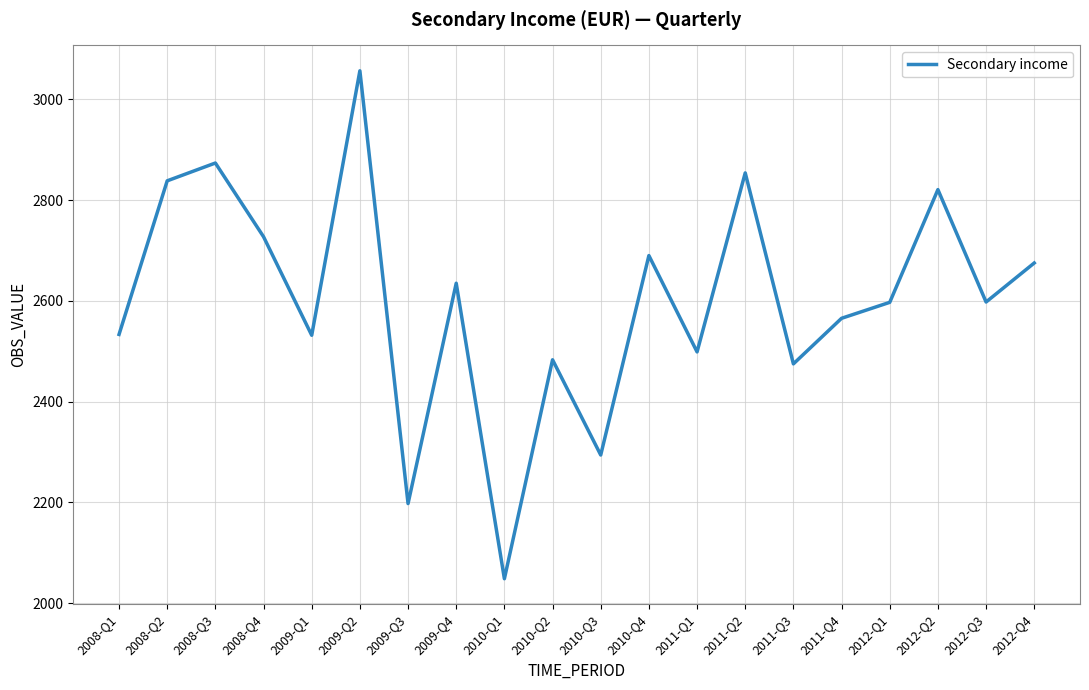

What is the difference between the maximum and minimum values?

1008.3